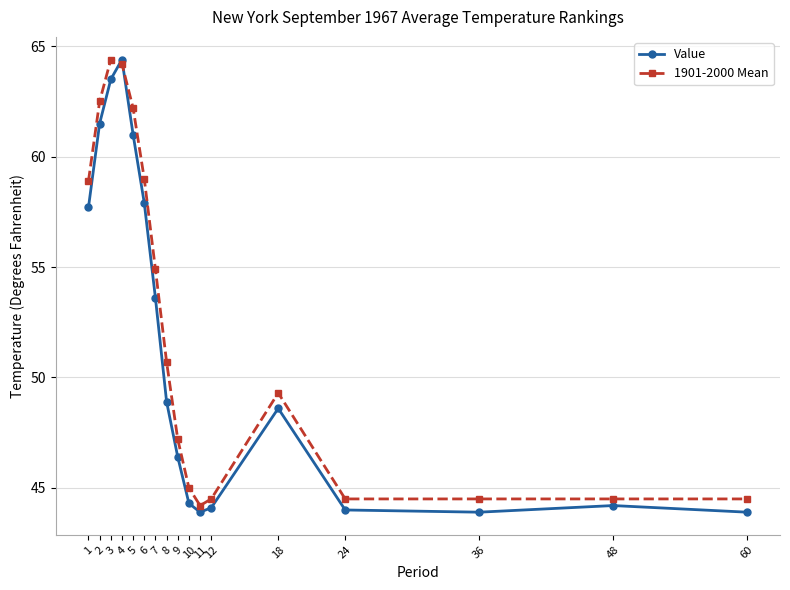

List the series in order of their overall mean, highest first.

1901-2000 Mean, Value